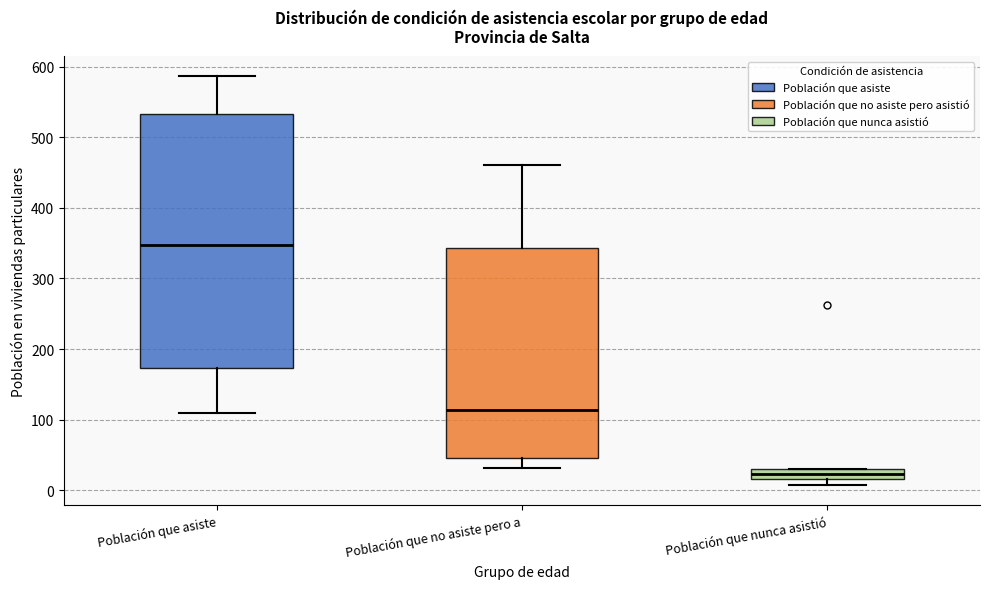

Which box has the highest median line?

Población que asiste